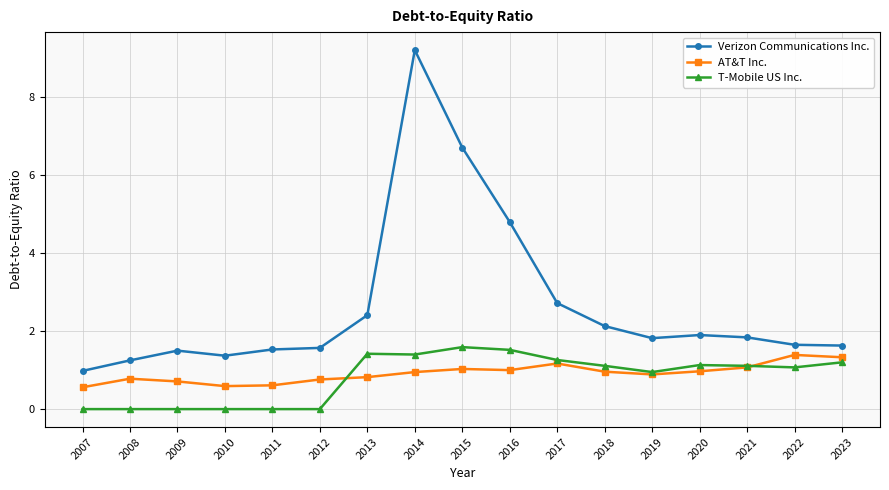

What is the approximate value of AT&T Inc. at 2009?

0.7